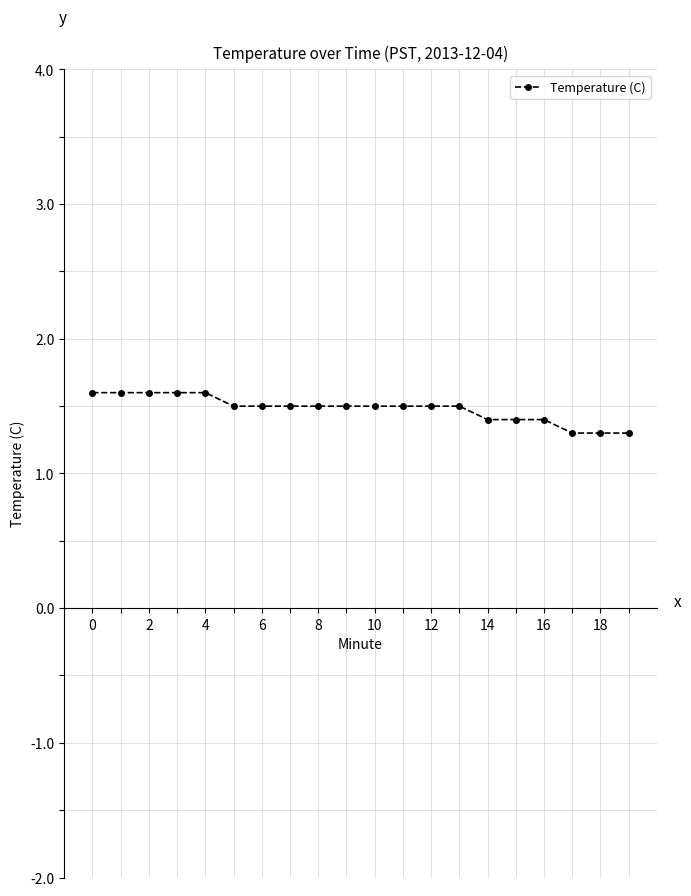

How many values are between 1 and 2?

20